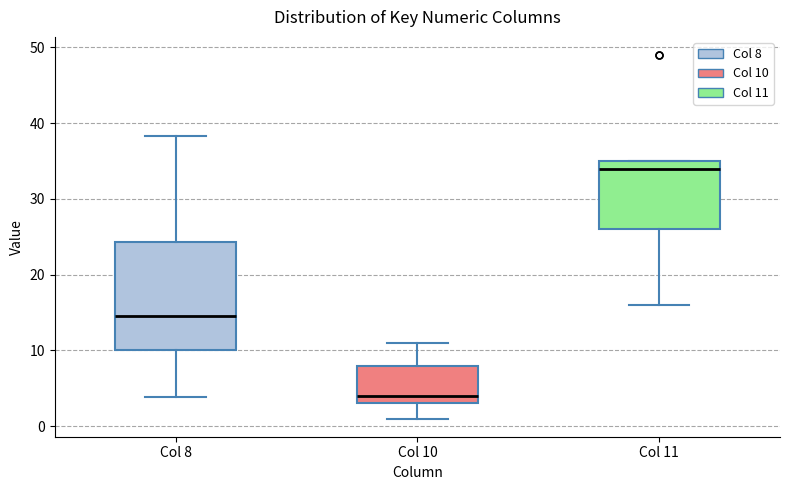

Reading left to right, transcribe this box plot: for each box, give where its median line is, the range the box spans, and where its two whiskers end, as read against the y-axis. The values are not printed on the chart, so give them approximately, as read against the axis.

Col 8: median 15, box 10 to 24, whiskers 4 to 38
Col 10: median 4, box 3 to 8, whiskers 1 to 11
Col 11: median 34, box 26 to 35, whiskers 16 to 35